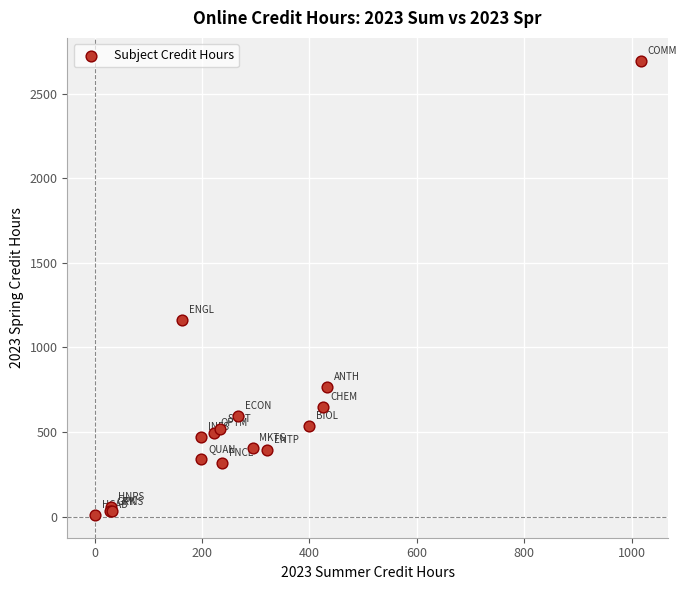

What Y value in the scatter plot is closest to 1353?

1161